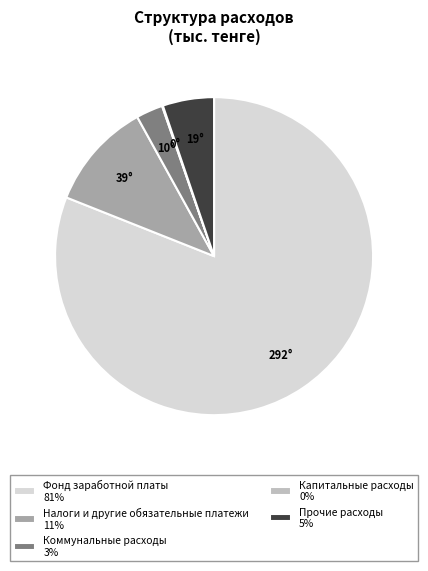

Is it true that Фонд заработной платы 81% is 93% of the pie?

False